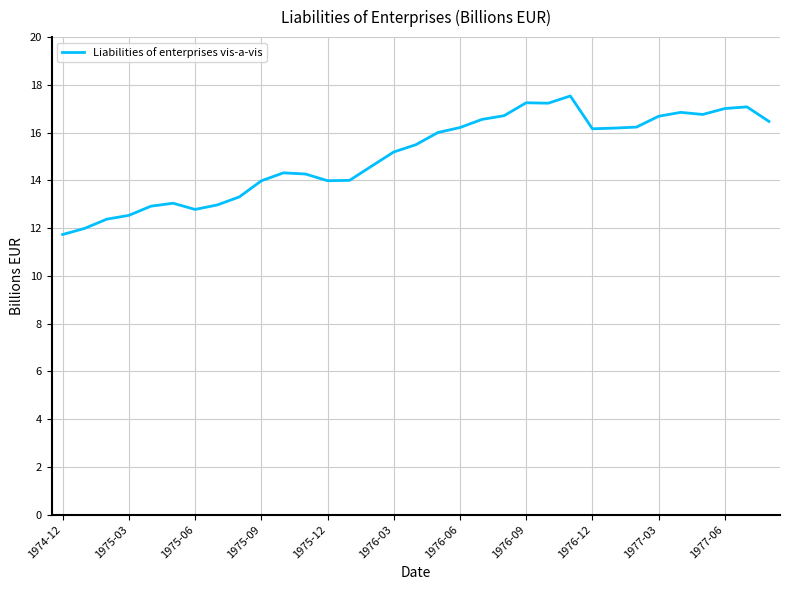

Count the number of categories in the chart.

33